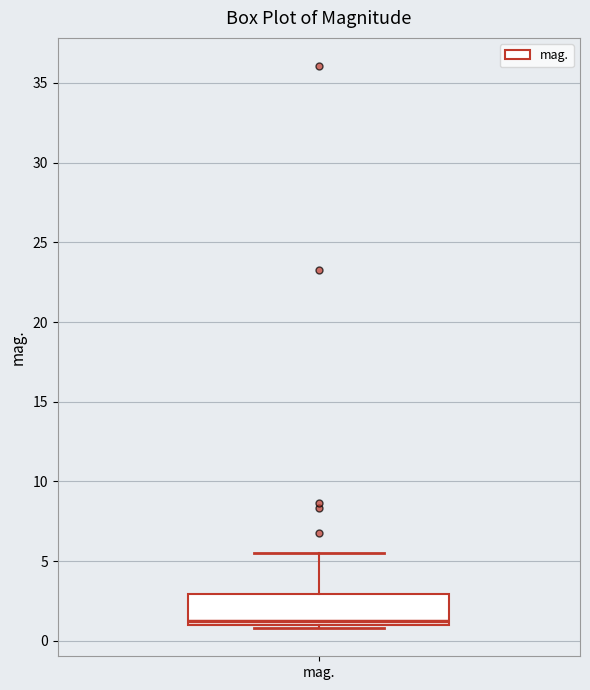

Where does the median line of the box for mag. sit on the y-axis? The values are not printed on the chart, so give them approximately, as read against the axis.

1.5